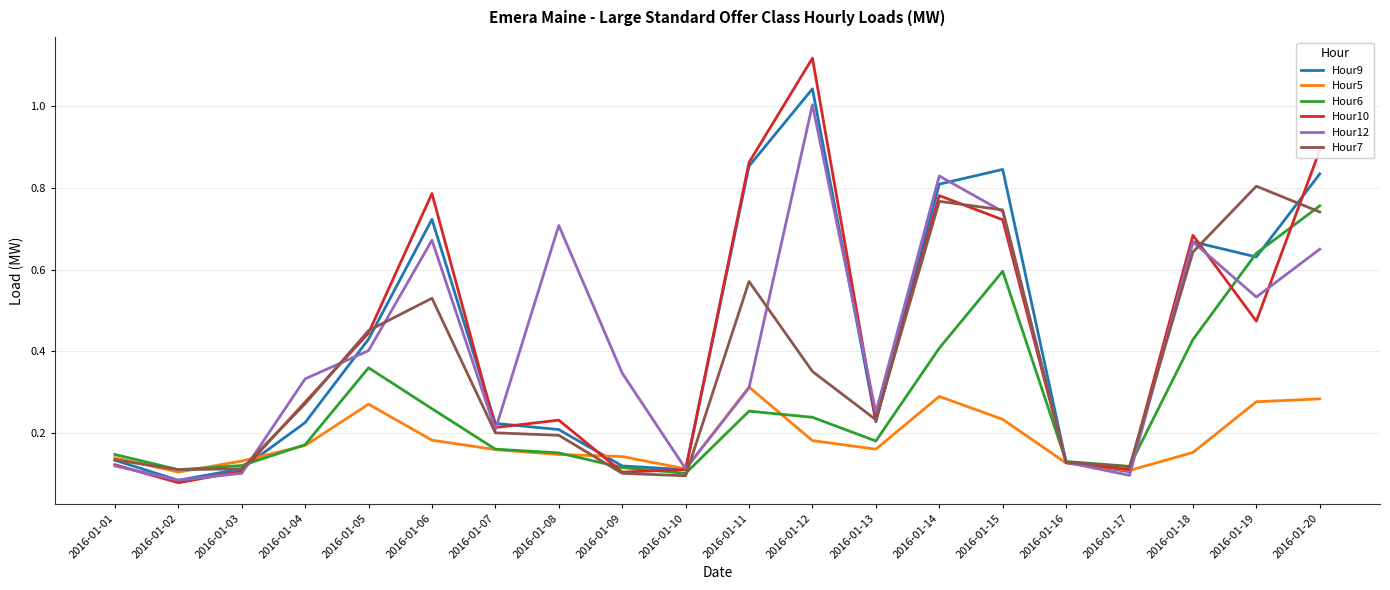

At which category is the sum across all series the highest?

2016-01-20